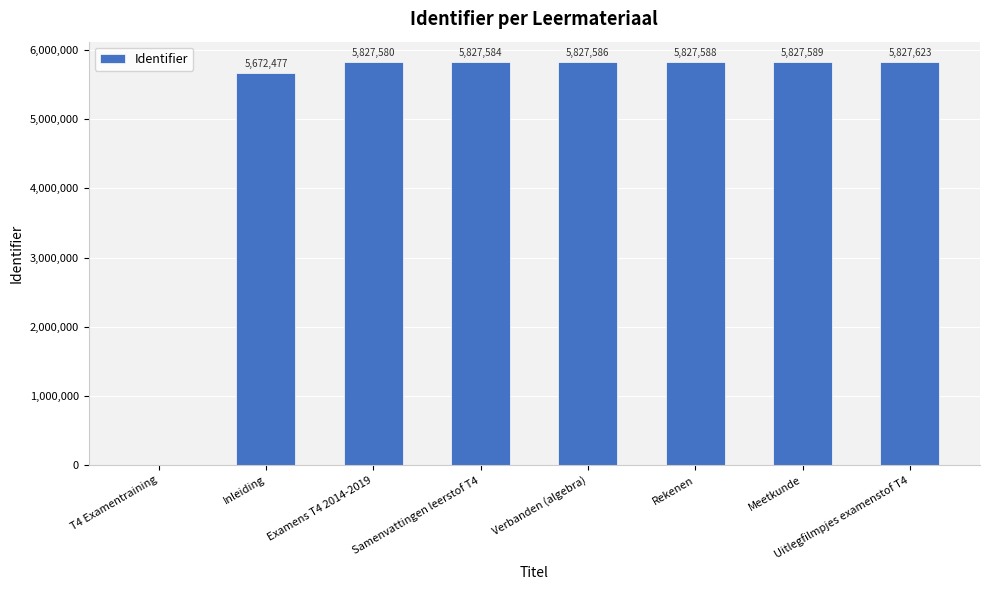

What is the sum of all values?

40638027